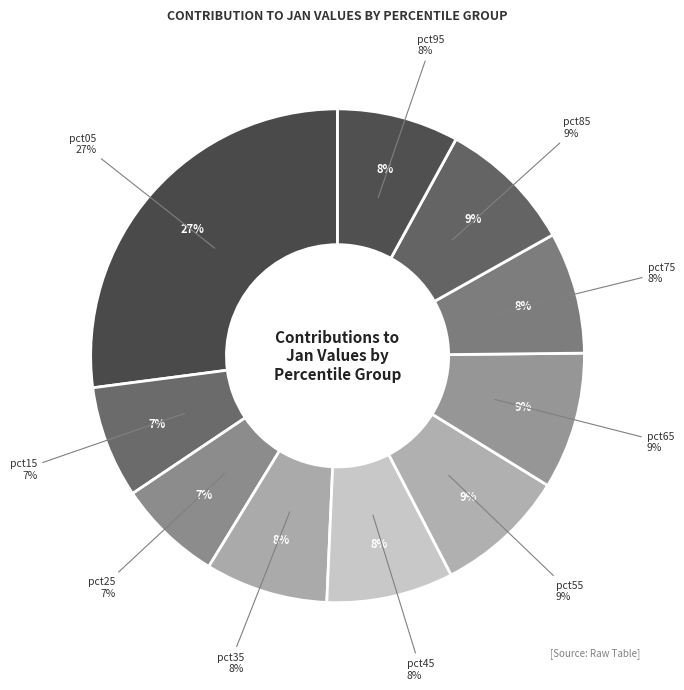

Is it true that pct65 is 9% of the pie?

True